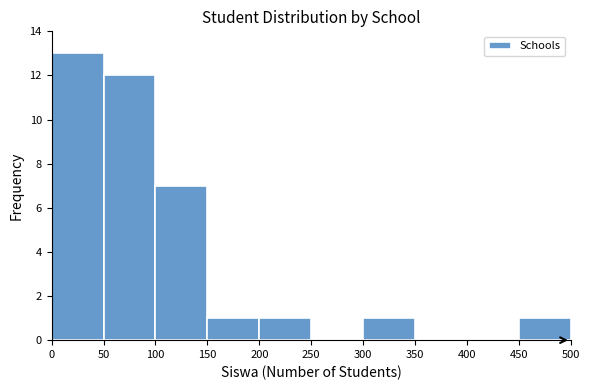

Which range on the x-axis has the tallest bar?

0 to 50